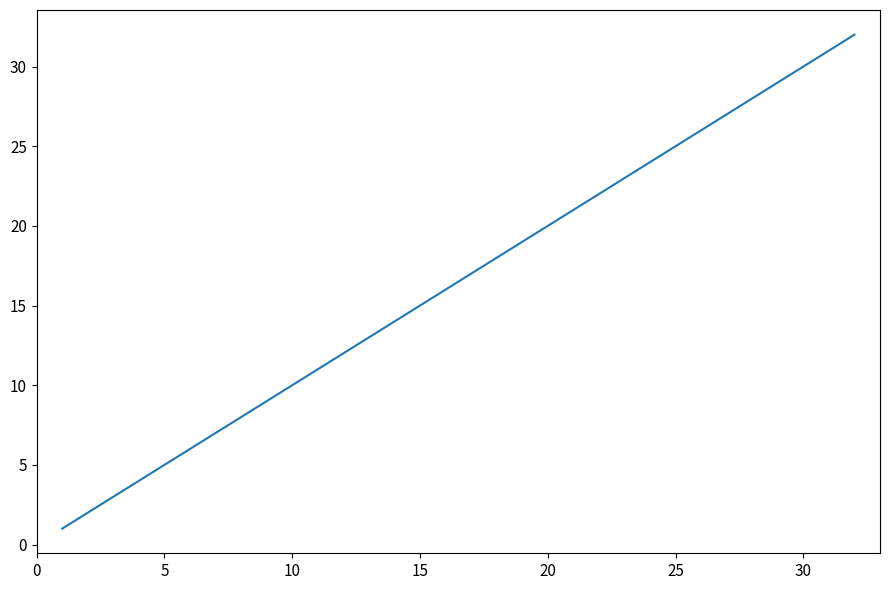

How many lines are shown in the chart?

1